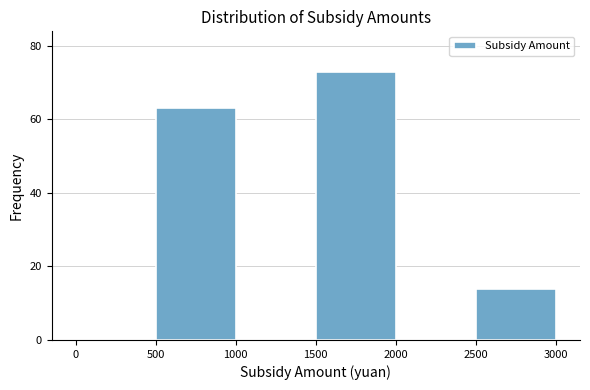

Reading left to right, transcribe this chart: for each bar, give the range it covers on the x-axis and its height. The values are not printed on the chart, so give them approximately, as read against the axis.

0 to 500: 0
500 to 1000: 64
1000 to 1500: 0
1500 to 2000: 74
2000 to 2500: 0
2500 to 3000: 14